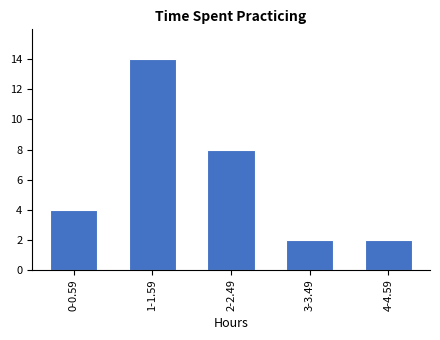

Reading right to left, list all the values displayed in this chart.

4-4.59=2	3-3.49=2	2-2.49=8	1-1.59=14	0-0.59=4